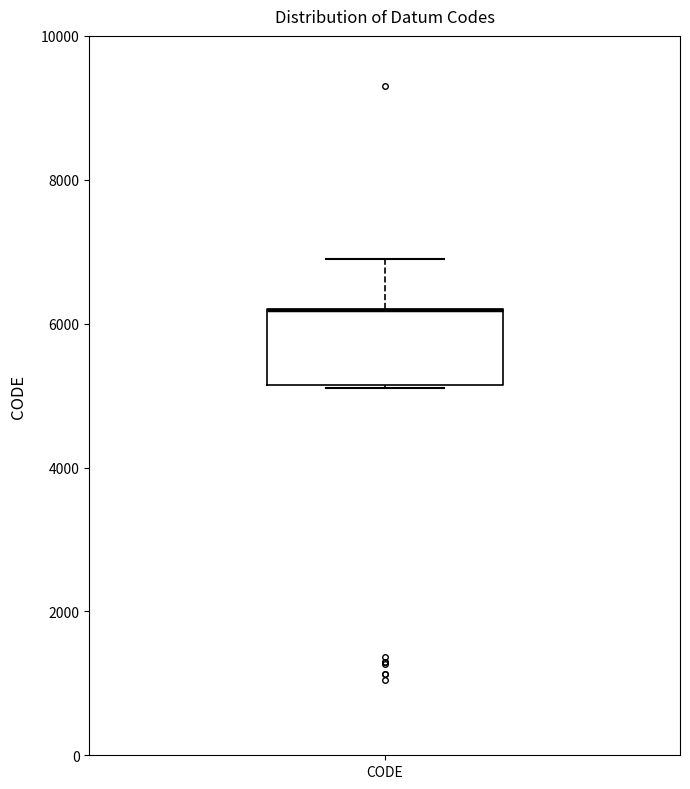

Where is the lower edge of the box for CODE on the y-axis? The values are not printed on the chart, so give them approximately, as read against the axis.

5200